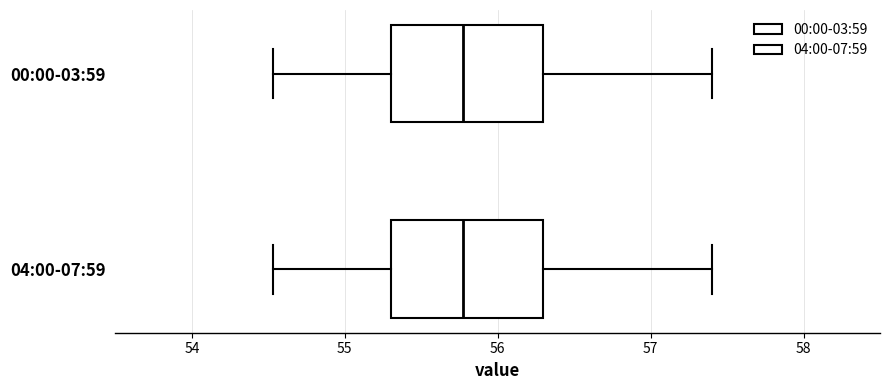

Reading bottom to top, read every box against the x-axis: the position of its median line, the range the box covers, and the ends of its whiskers. The values are not printed on the chart, so give them approximately, as read against the axis.

04:00-07:59: median 55.8, box 55.3 to 56.3, whiskers 54.5 to 57.4
00:00-03:59: median 55.8, box 55.3 to 56.3, whiskers 54.5 to 57.4